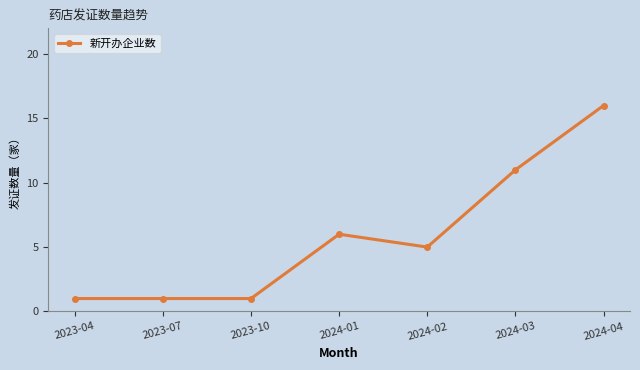

What is the label of the 3rd point from the right?

2024-02